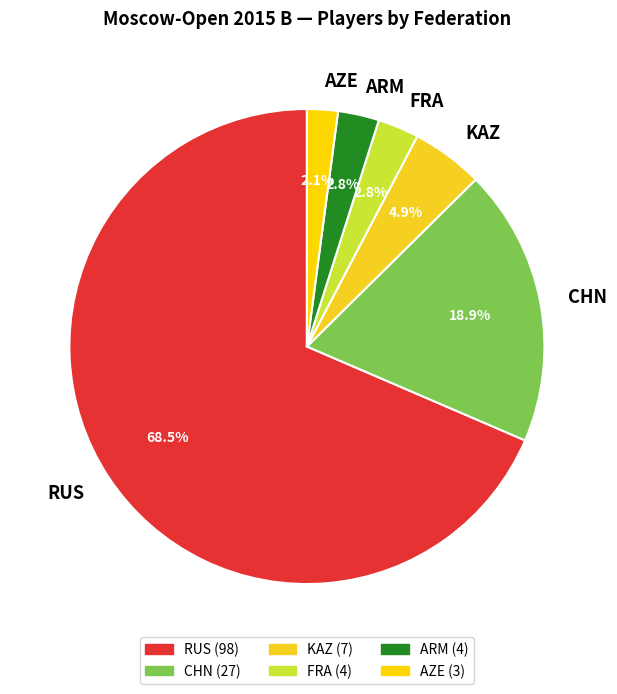

Between CHN and RUS, which is larger?

RUS